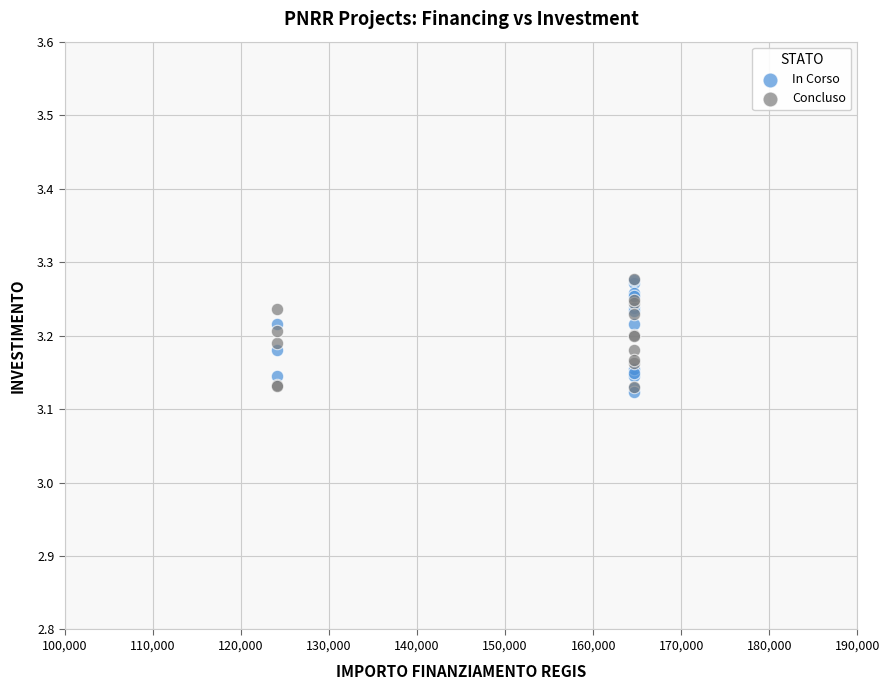

Which series contains the lowest Y value?

In Corso